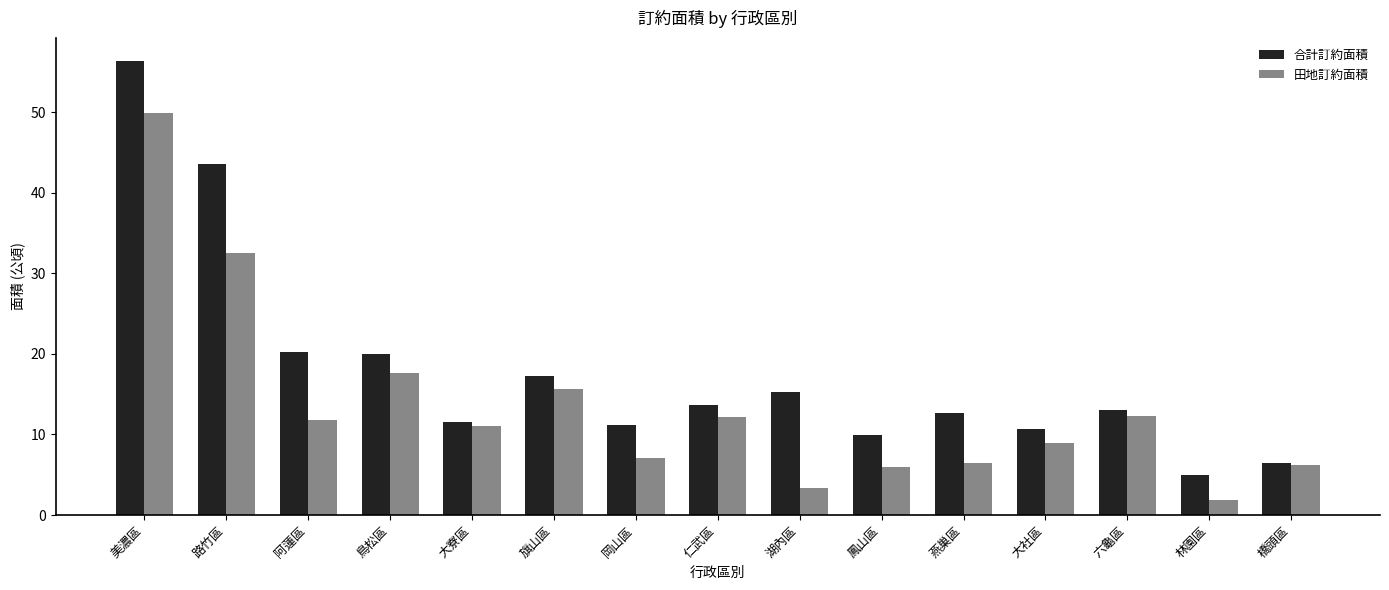

What is the difference between the 田地訂約面積 values at 美濃區 and 旗山區?

34.3